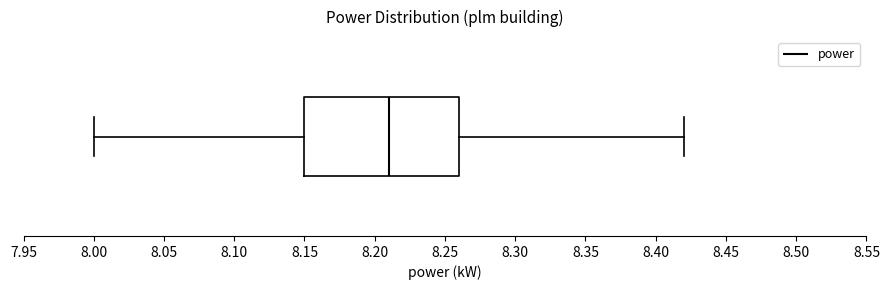

Read this box plot against the x-axis: the position of the median line, the range covered by the box, and the ends of both whiskers. The values are not printed on the chart, so give them approximately, as read against the axis.

median 8.21, box 8.15 to 8.26, whiskers 8.00 to 8.42